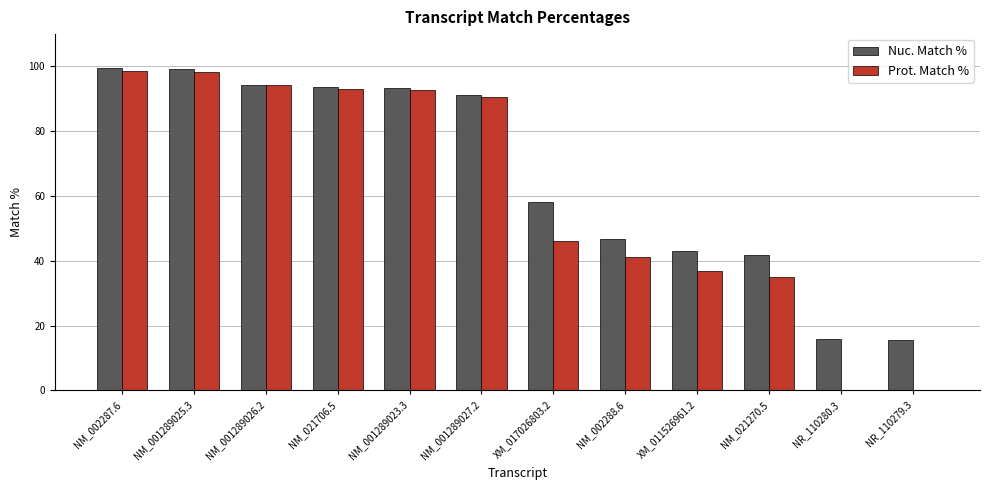

What is the maximum value for Prot. Match %?

98.6